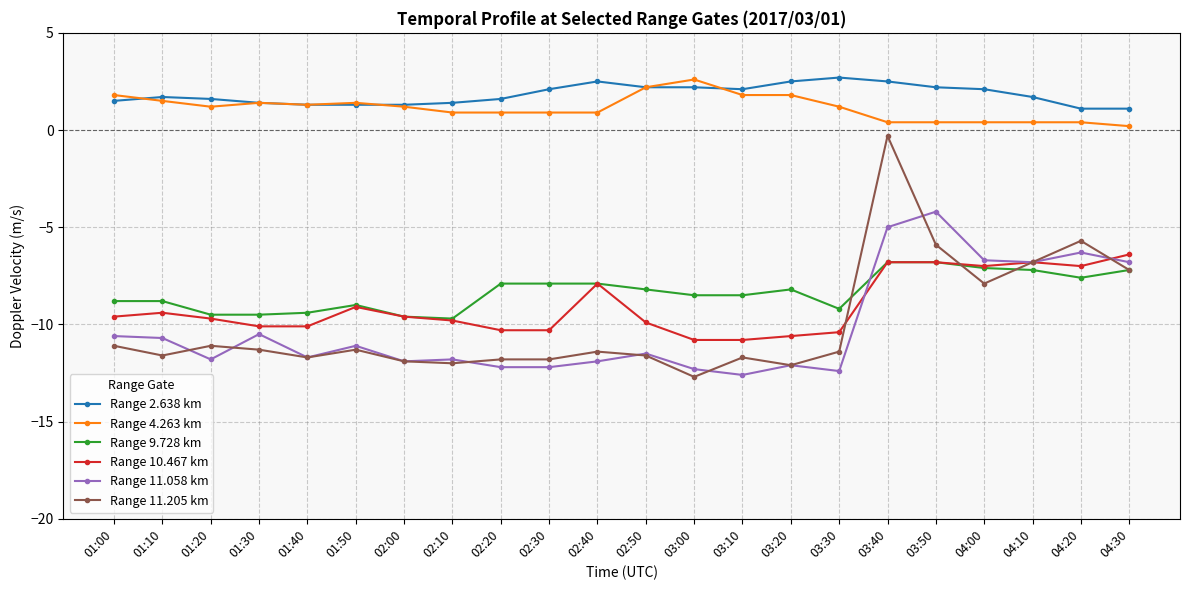

Which category has the lowest value in the Range 11.205 km series?

03:00